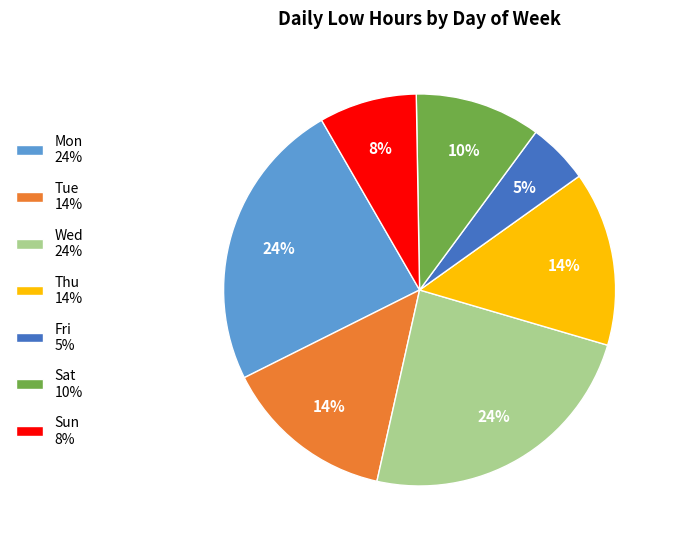

Does Mon 24% represent more than half of the total?

No